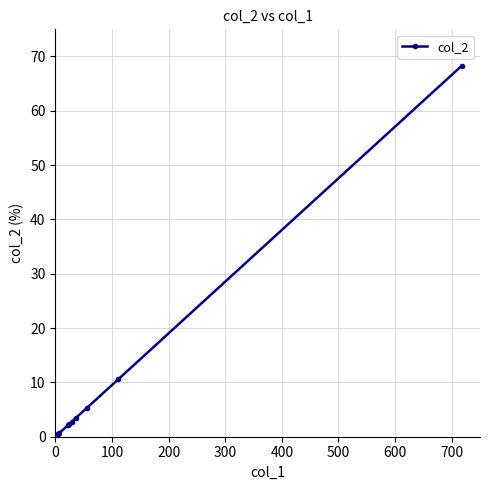

The chart shows a value of 95.8 at 0. True or false?

False